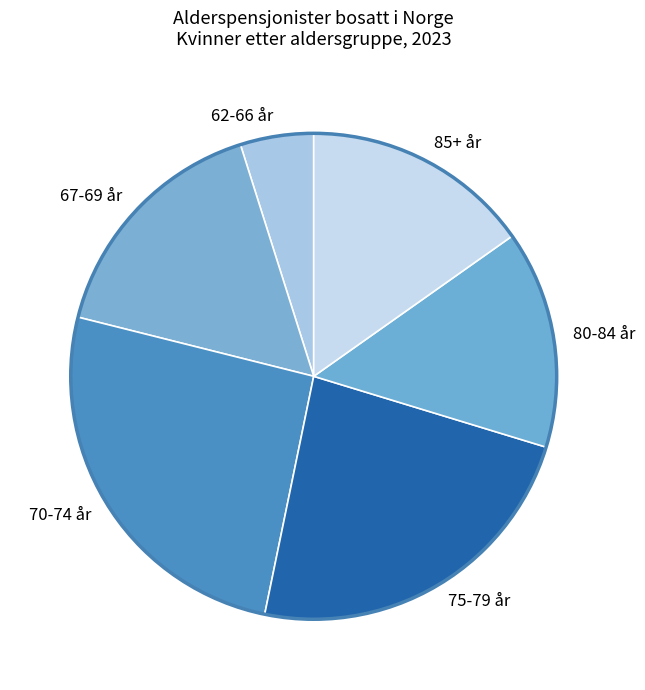

Is it true that 67-69 år is 16% of the pie?

True